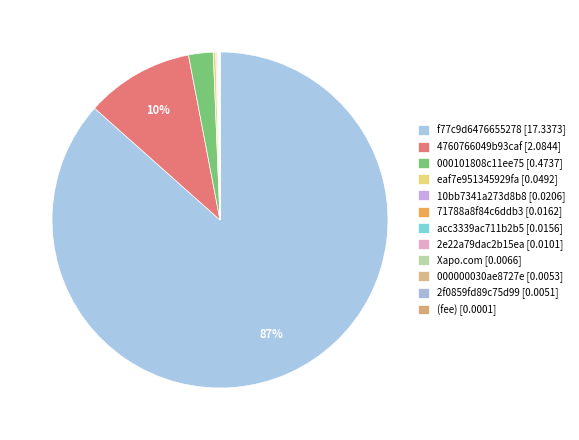

How much of the chart is everything except 000101808c11ee75?

97.6%